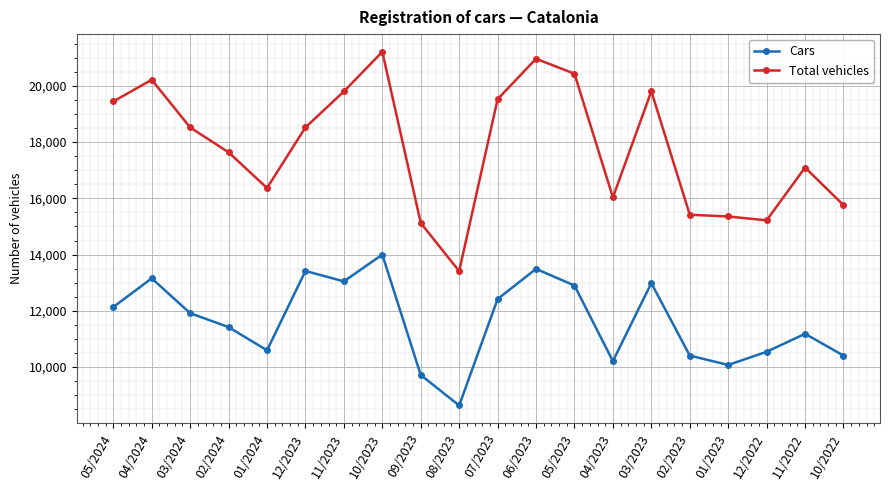

Does the chart display data point markers on the line(s)?

Yes